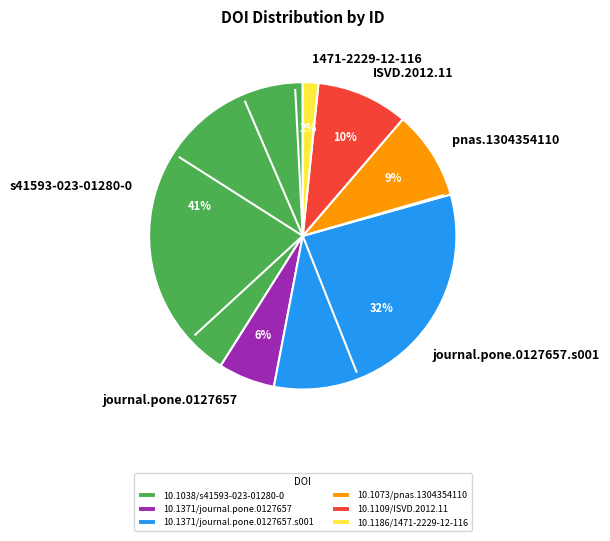

Is the sum of 10.1371/journal.pone.0127657.s001 and 10.1038/s41593-023-01280-0 greater than half?

Yes